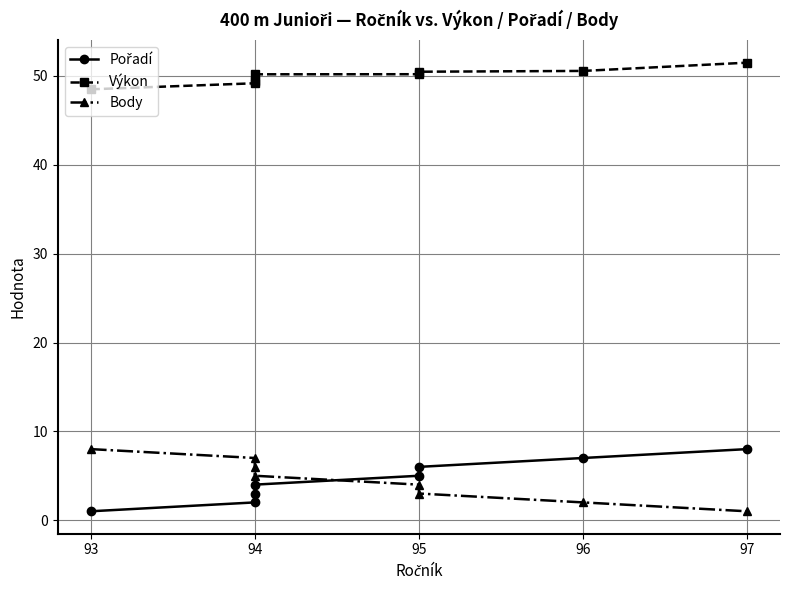

The value of Body at 96 is 3.3. True or false?

False